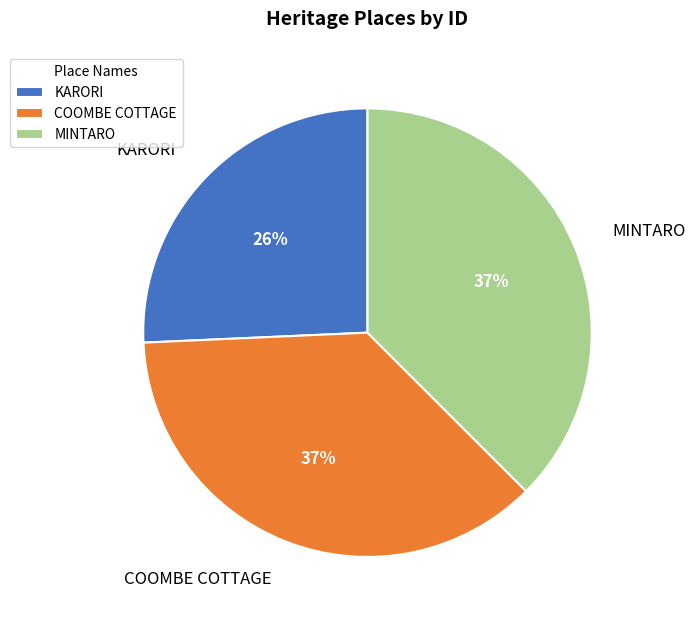

Which has a higher value, COOMBE COTTAGE or KARORI?

COOMBE COTTAGE